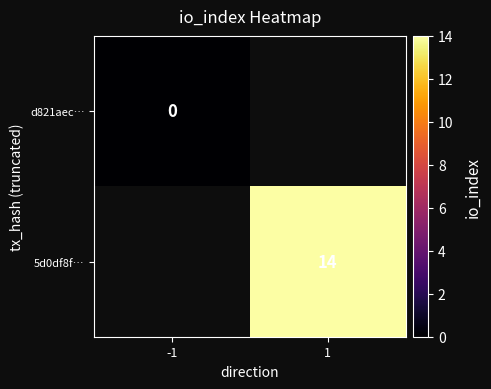

How many categories are shown in the chart?

2